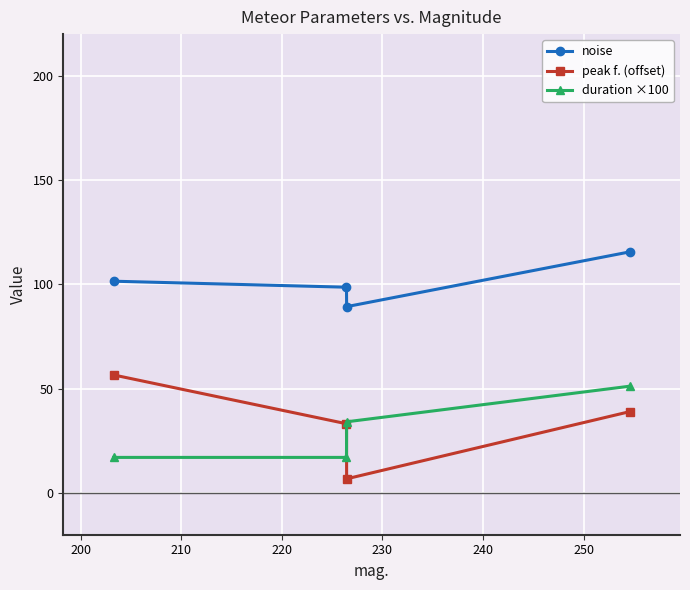

How many distinct data groups are displayed?

3